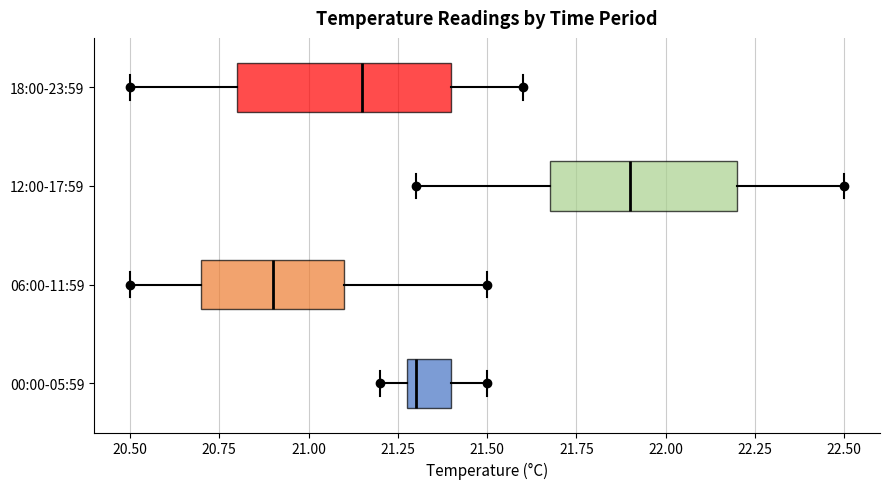

Where is the left edge of the box for 06:00-11:59 on the x-axis? The values are not printed on the chart, so give them approximately, as read against the axis.

20.70